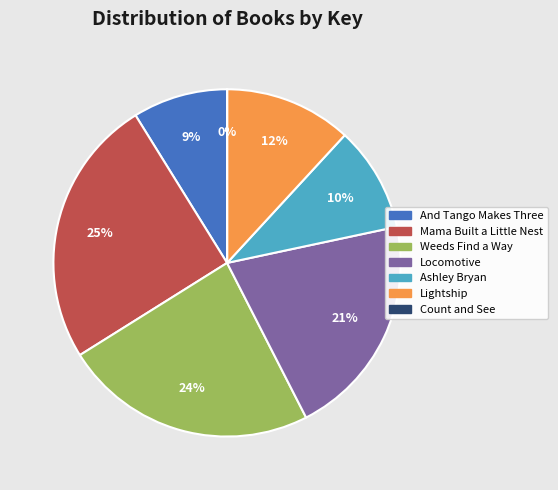

True or false: Ashley Bryan accounts for 10% of the total.

True